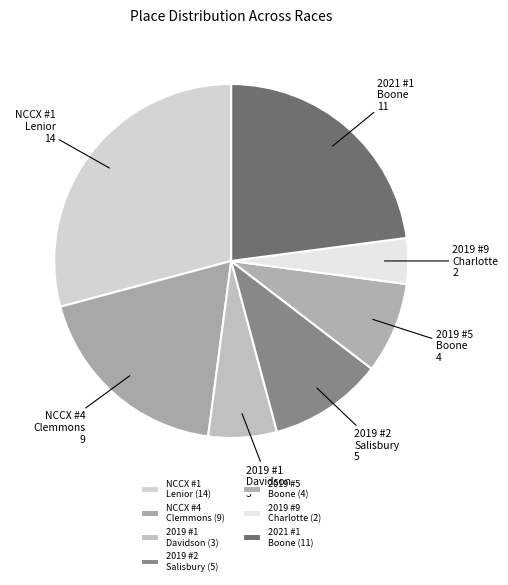

How many segments does this pie chart have?

7